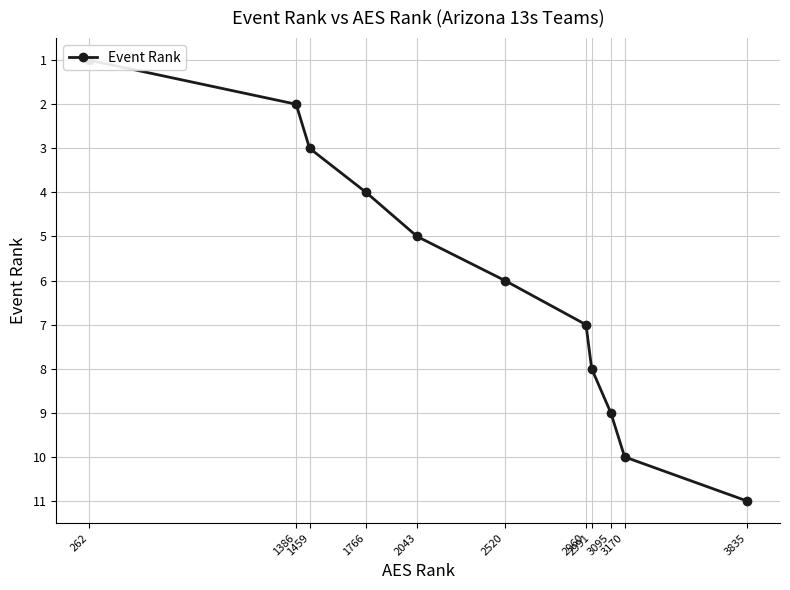

How many series are shown in this chart?

1